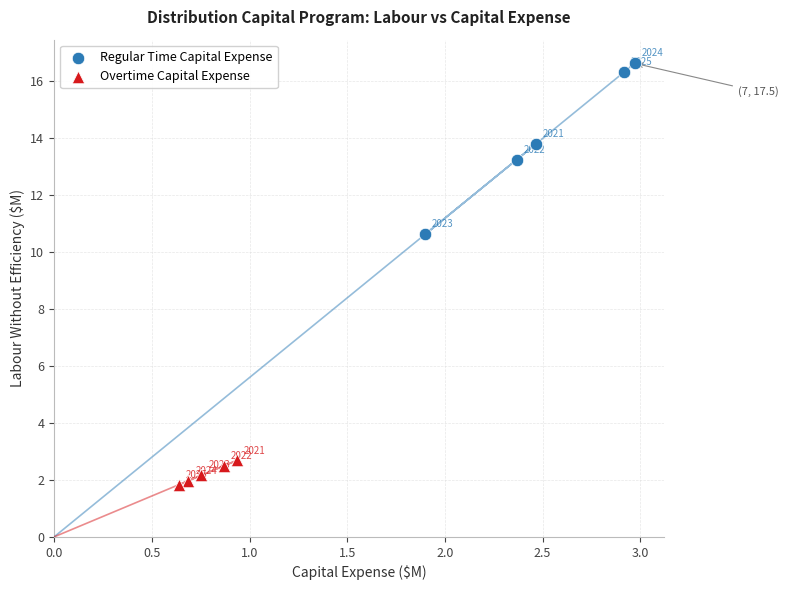

Which series contains the highest Y value?

Regular Time Capital Expense